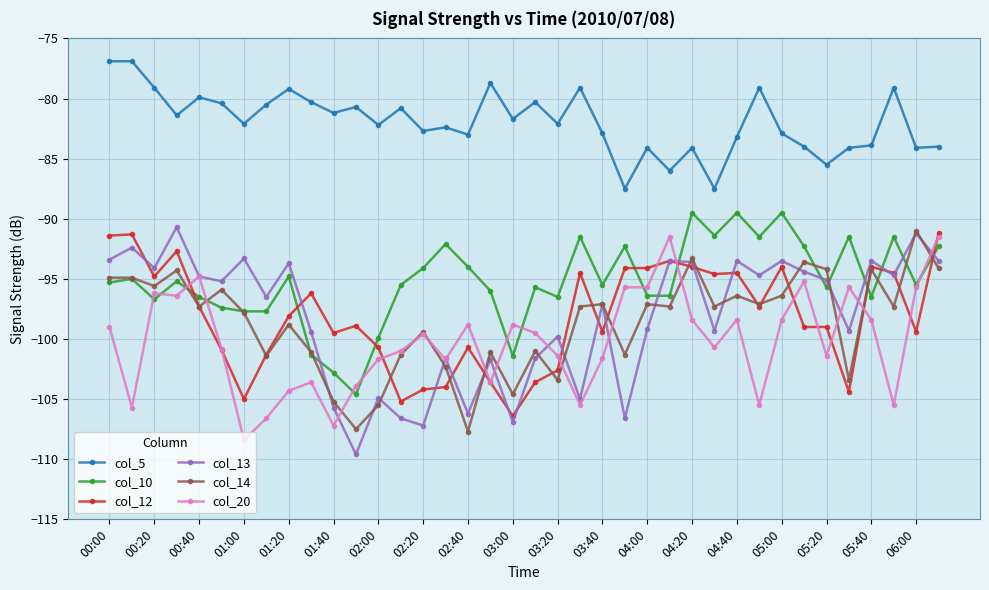

What is the smallest value displayed?

-109.6